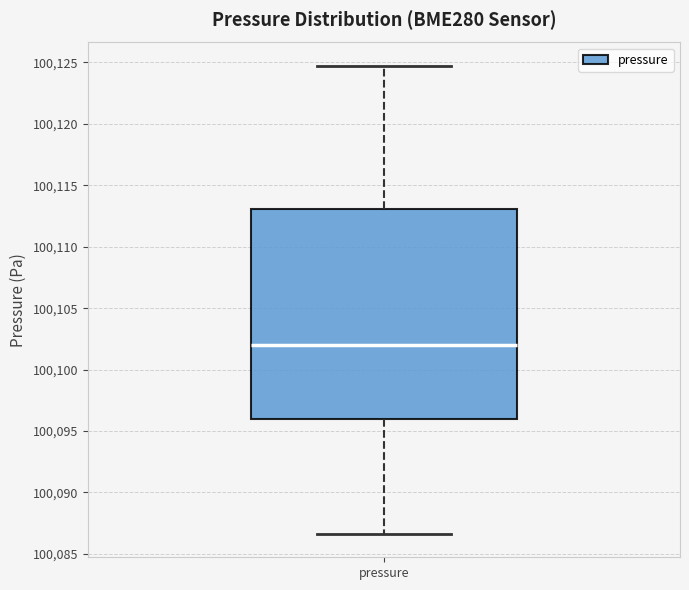

Transcribe this box plot: give where the median line is, the range the box spans, and where the two whiskers end, as read against the y-axis. The values are not printed on the chart, so give them approximately, as read against the axis.

median 100102.0, box 100096.0 to 100113.0, whiskers 100086.5 to 100124.5